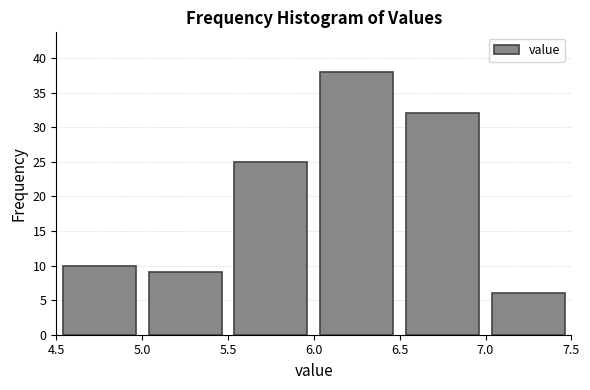

Reading left to right, transcribe this chart: for each bar, give the range it covers on the x-axis and its height. The values are not printed on the chart, so give them approximately, as read against the axis.

4.5 to 5.0: 10
5.0 to 5.5: 9
5.5 to 6.0: 25
6.0 to 6.5: 38
6.5 to 7.0: 32
7.0 to 7.5: 6